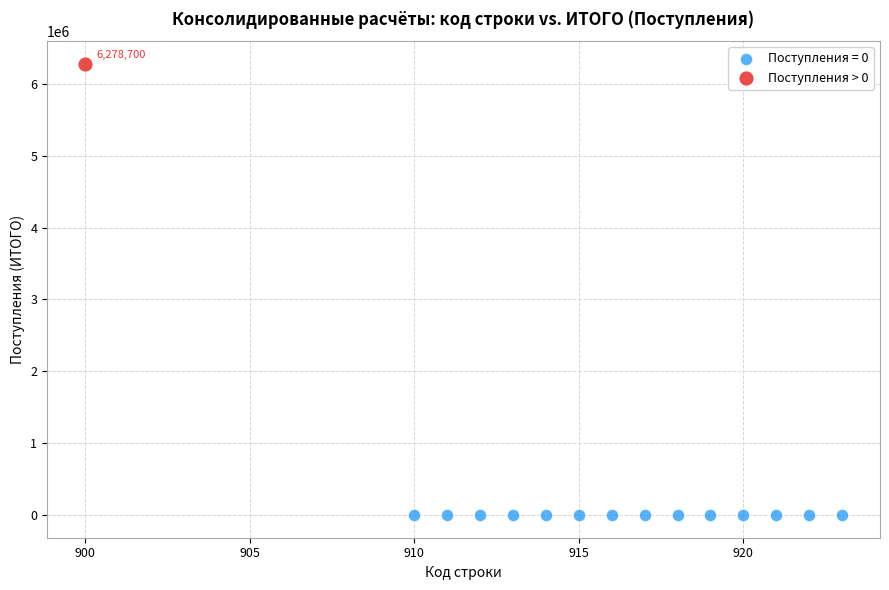

Which series reaches the maximum Y coordinate?

Поступления > 0